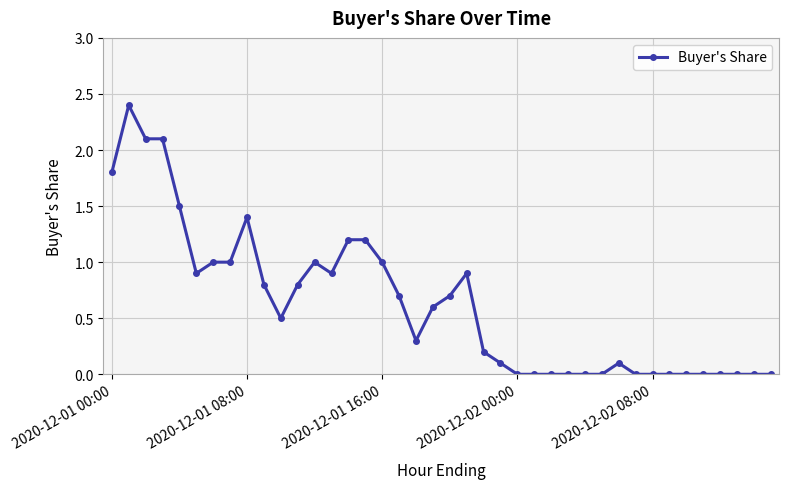

True or false: the data has more than 0 interior local peaks.

True